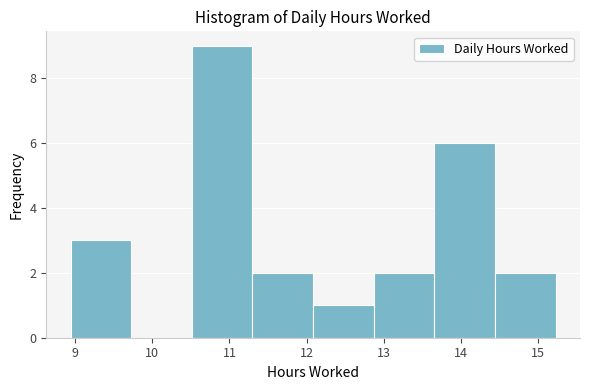

Reading left to right, list every bar in this chart as the range it spans on the x-axis followed by its height. Neither the bar edges nor the heights are printed on the chart, so give them approximately, as read against the axes.

8.9 to 9.7: 3
9.7 to 10.5: 0
10.5 to 11.3: 9
11.3 to 12.1: 2
12.1 to 12.9: 1
12.9 to 13.7: 2
13.7 to 14.4: 6
14.4 to 15.2: 2